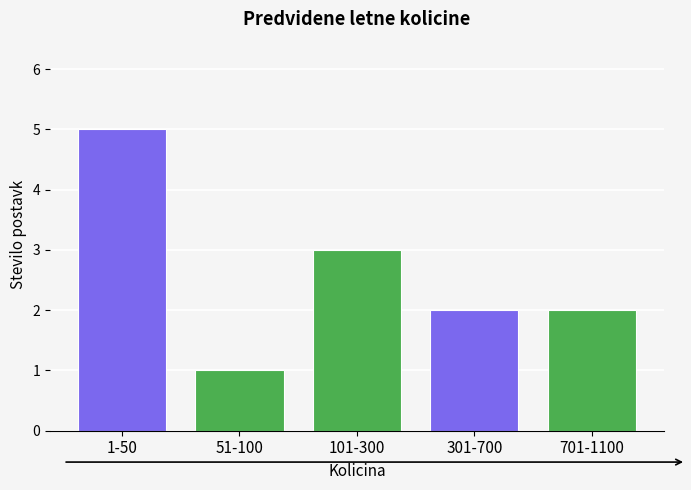

Reading left to right, what are all the values shown in this chart?

5	1	3	2	2